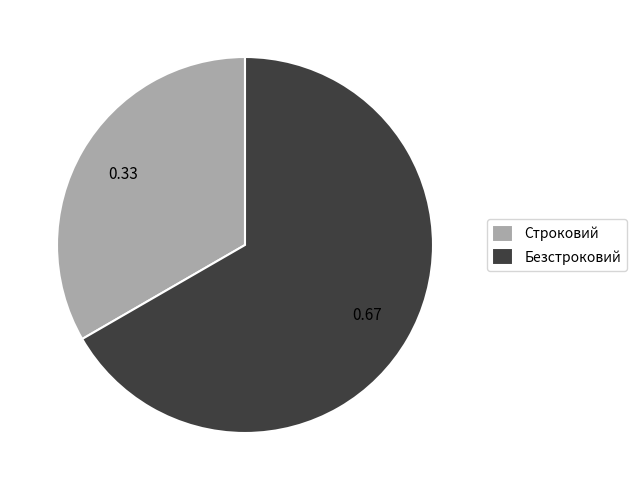

Which slice is the largest?

Безстроковий